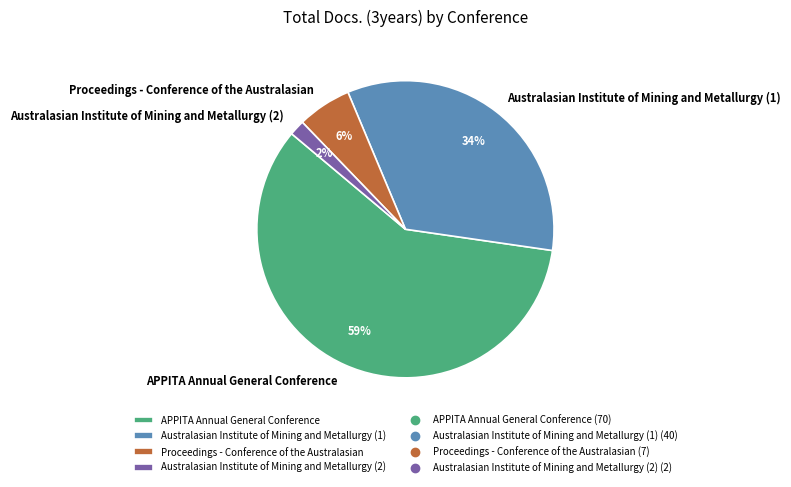

What percentage is the Australasian Institute of Mining and Metallurgy (1) slice, to the nearest percent?

34%